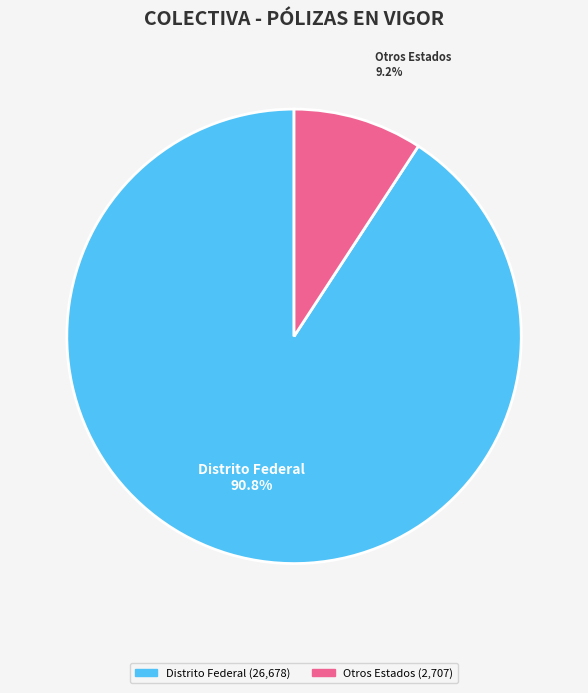

Does any single category account for the majority?

Yes